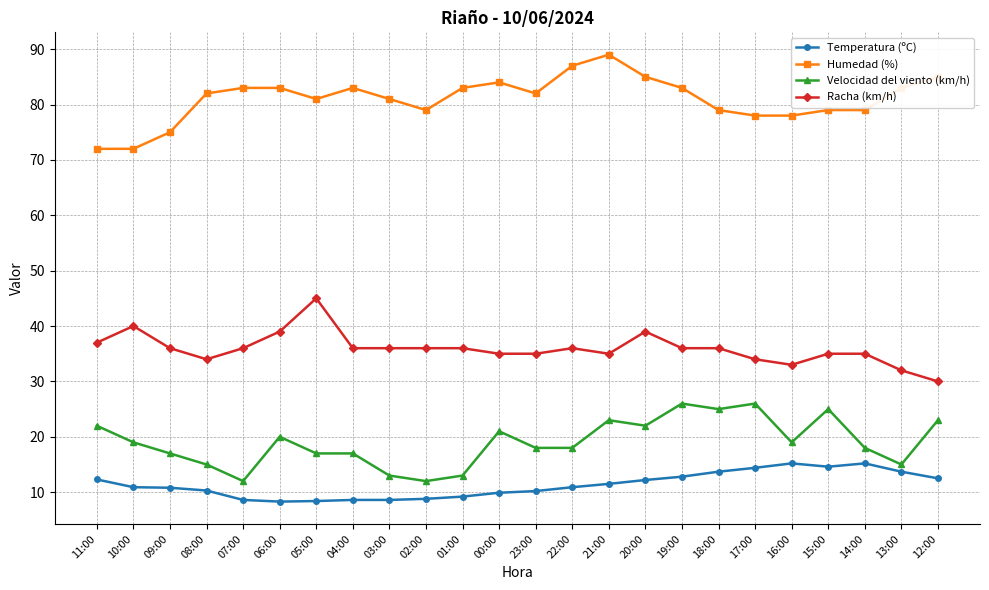

What is the approximate value of Temperatura (ºC) at 12:00?

12.5